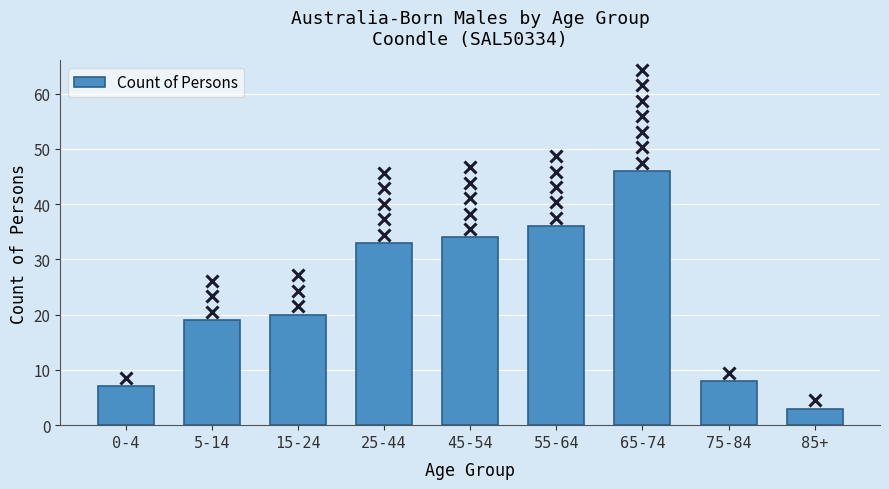

Reading left to right, transcribe all the data shown in this chart.

7	19	20	33	34	36	46	8	3